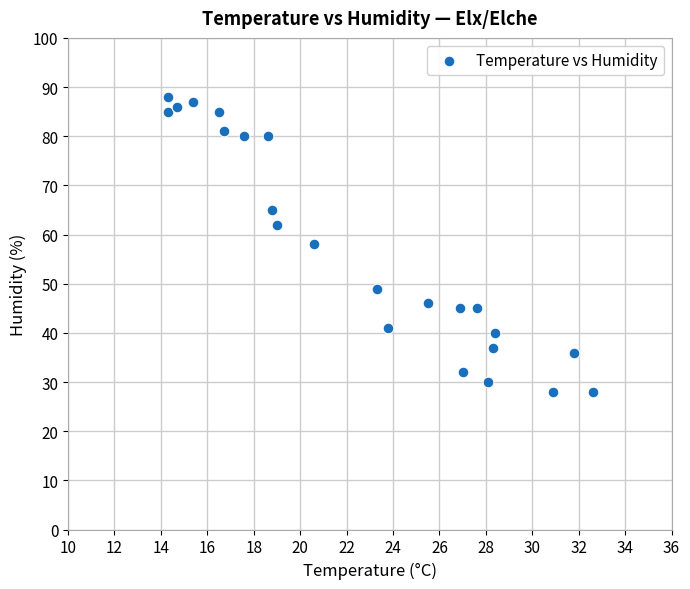

What is the range of Y values (max minus min)?

60